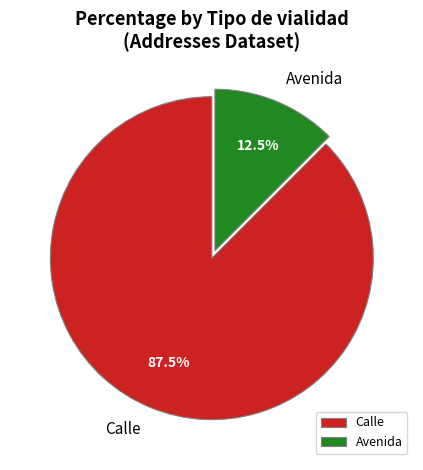

Does any single category account for the majority?

Yes